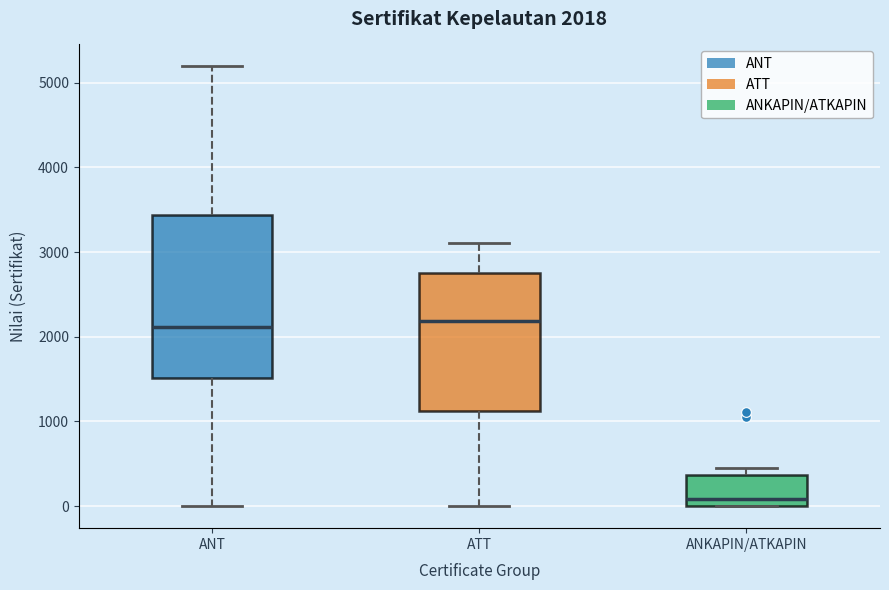

Comparing the boxes themselves (not the whiskers), which one is the tallest?

ANT